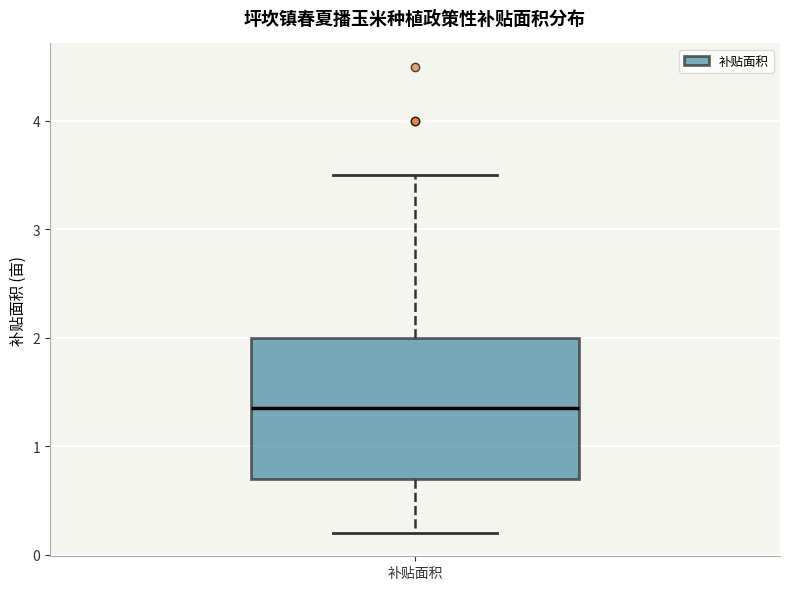

Read this box plot against the y-axis: the position of the median line, the range covered by the box, and the ends of both whiskers. The values are not printed on the chart, so give them approximately, as read against the axis.

median 1.4, box 0.7 to 2.0, whiskers 0.2 to 3.5